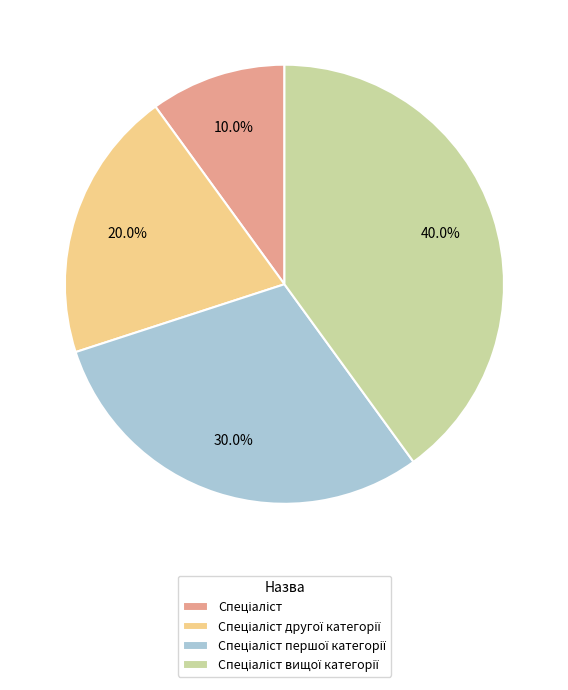

How many slices are in this pie chart?

4